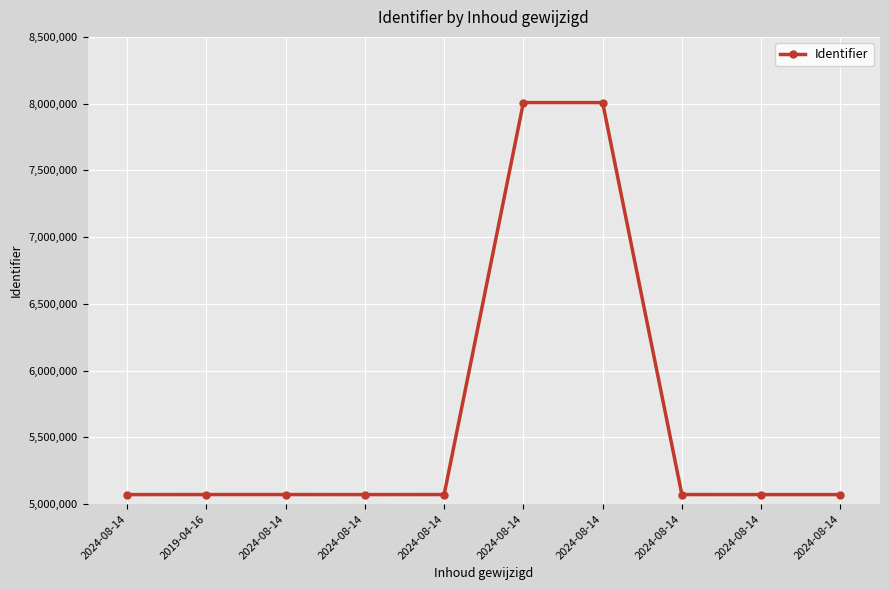

What value does the data have at 2024-08-14?

5071779